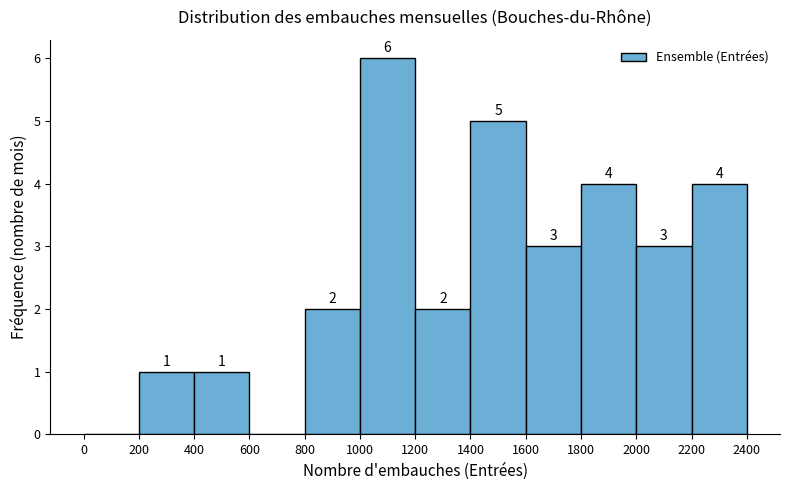

Which range on the x-axis has the tallest bar?

1000 to 1200